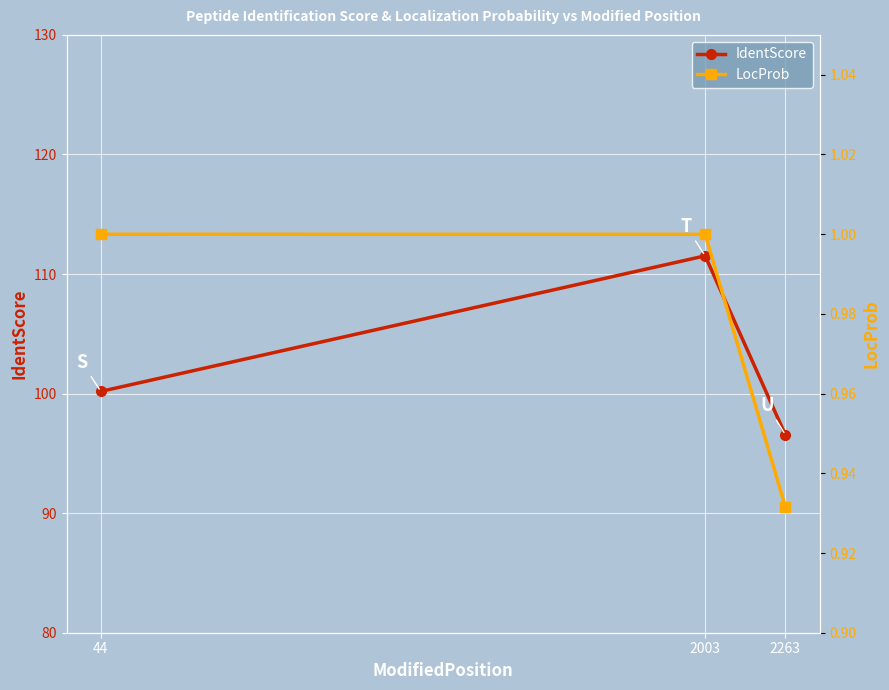

How many data points does each series have?

3